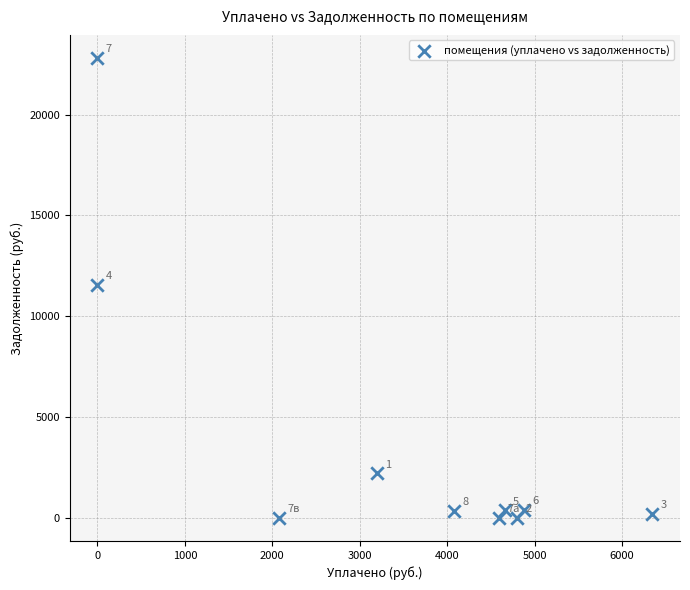

What Y value in the scatter plot is closest to 11403?

11554.1